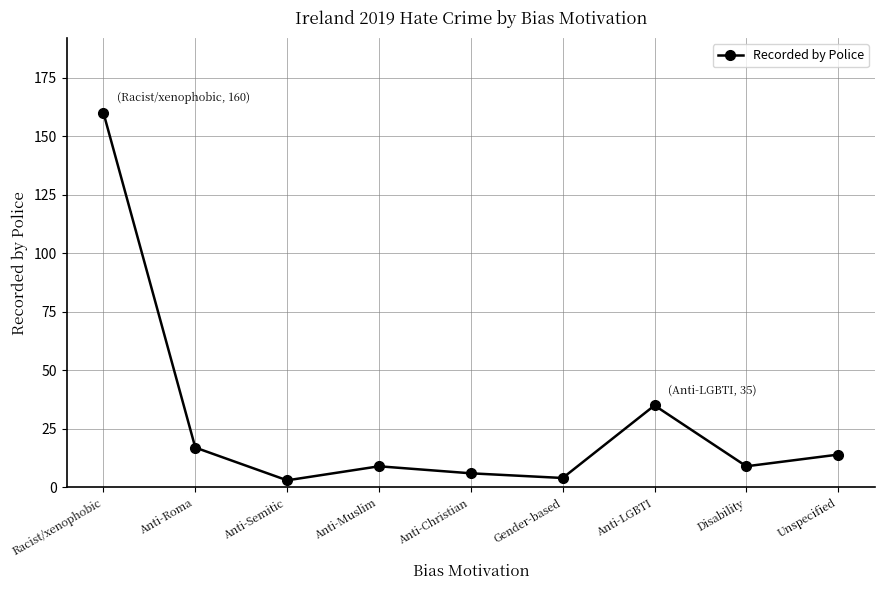

At which label does the data first exceed 9?

Racist/xenophobic